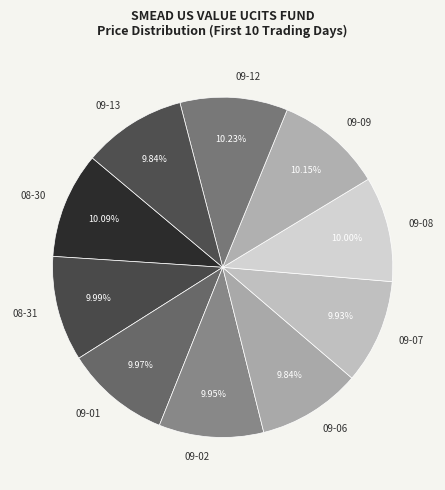

Combined, do 08-31 and 09-09 account for over 50%?

No